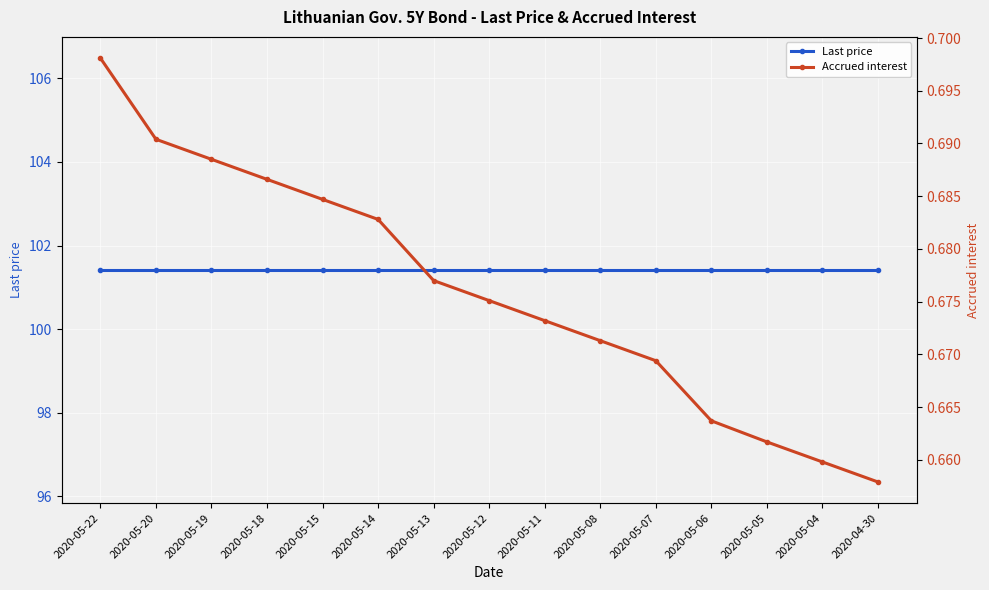

Read the Last price value at 2020-05-13.

101.4